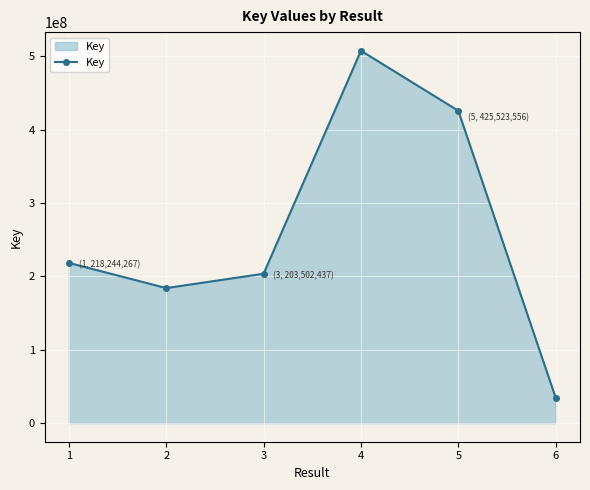

What is the approximate value at 3?

203502437